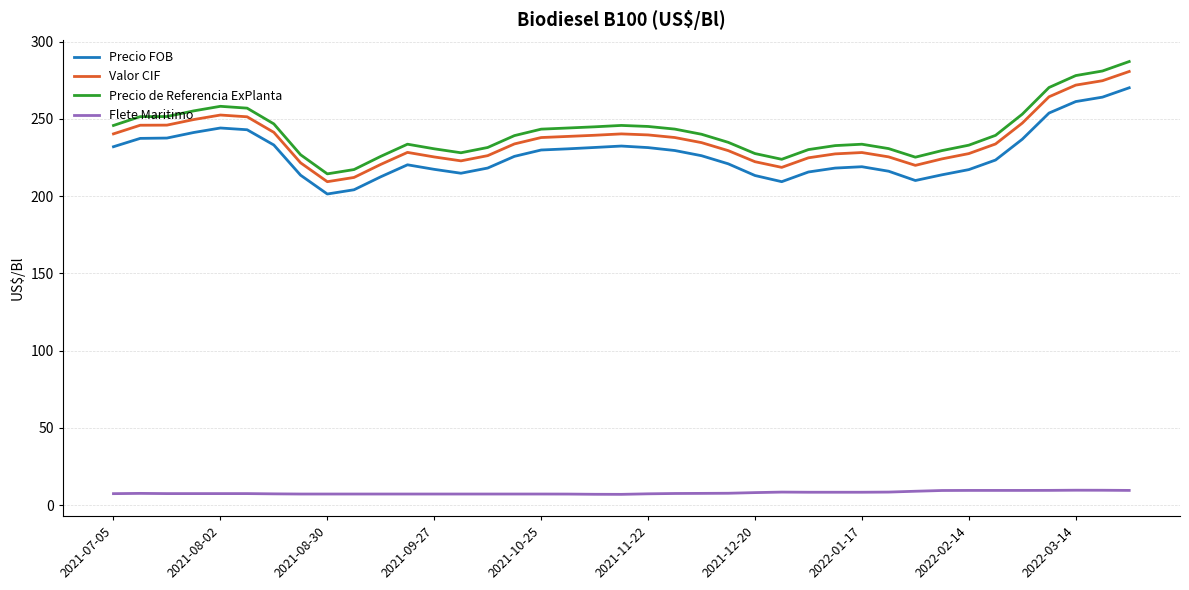

List the series in order of their peak value, lowest first.

Flete Maritimo, Precio FOB, Valor CIF, Precio de Referencia ExPlanta